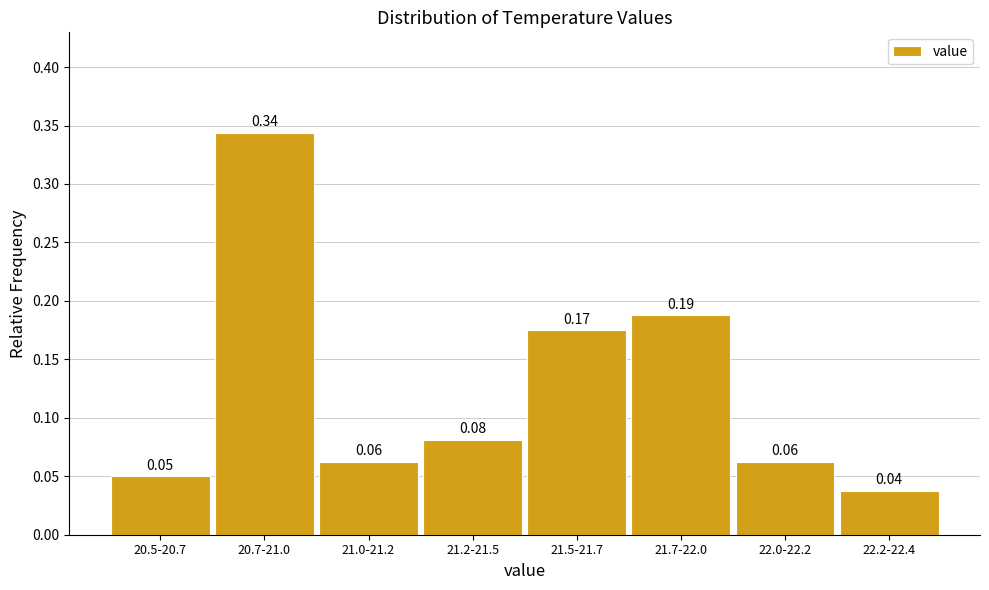

What is the sum of all values?

1.0